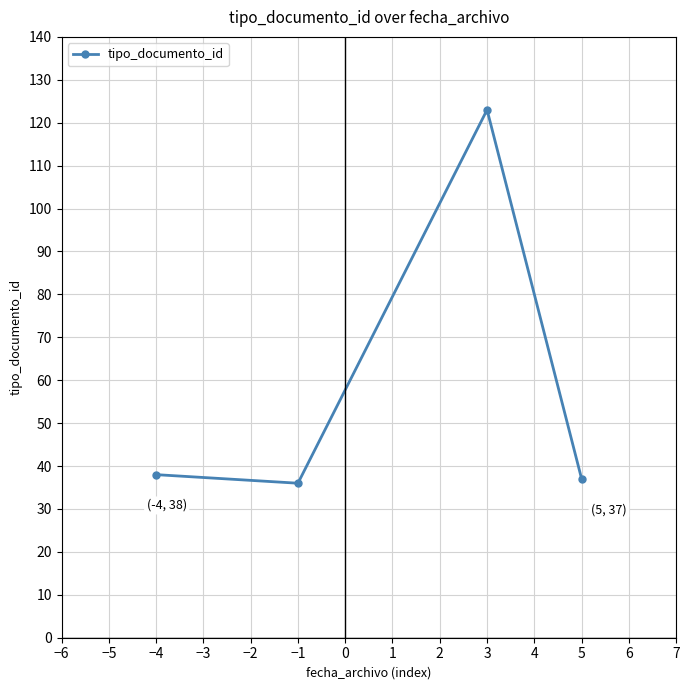

True or false: the data shows 60 at −4.

False